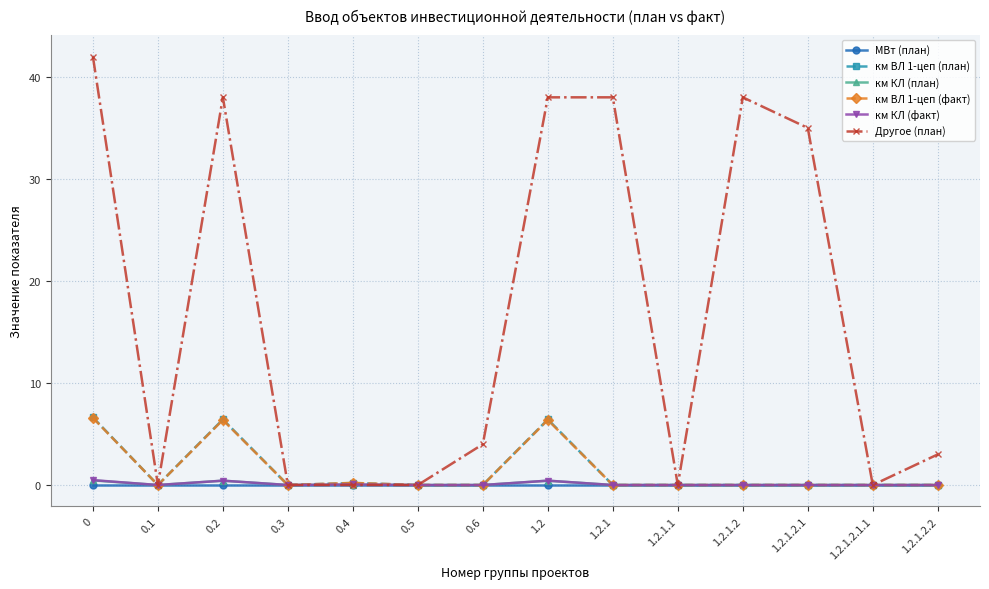

Which series changed the most between 0.5 and 1.2?

Другое (план)